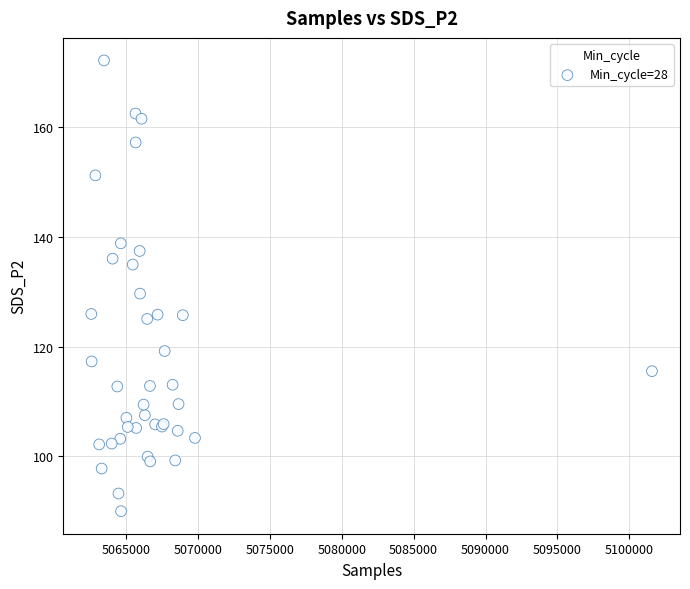

What Y value in the scatter plot is closest to 131?

129.7